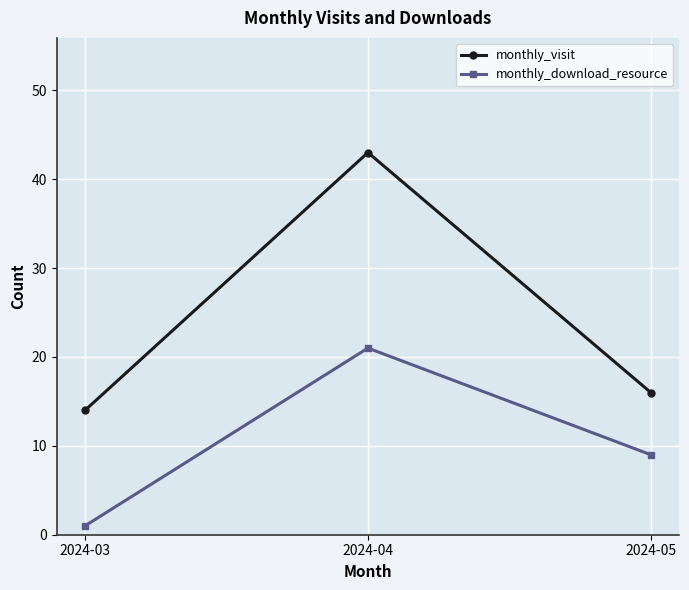

Is the value of monthly_visit at 2024-05 greater than the value of monthly_download_resource at 2024-05?

Yes